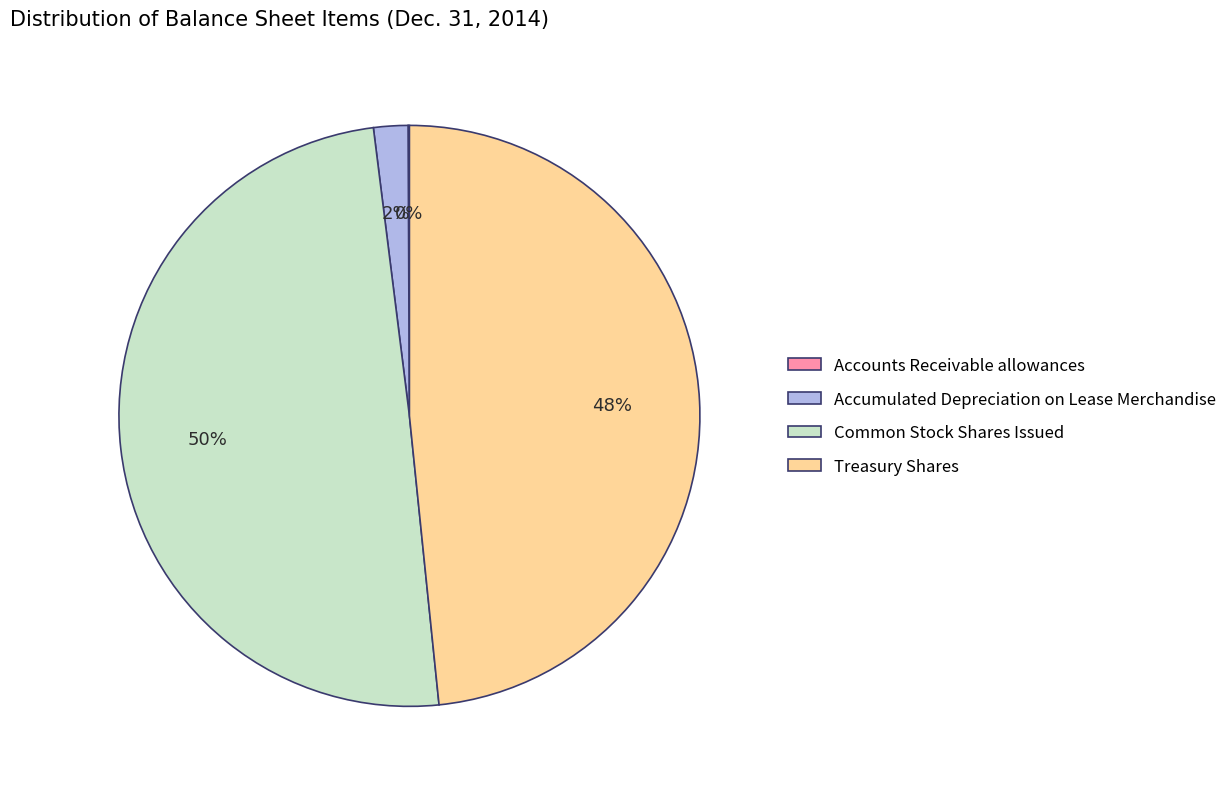

Between Treasury Shares and Accumulated Depreciation on Lease Merchandise, which is larger?

Treasury Shares